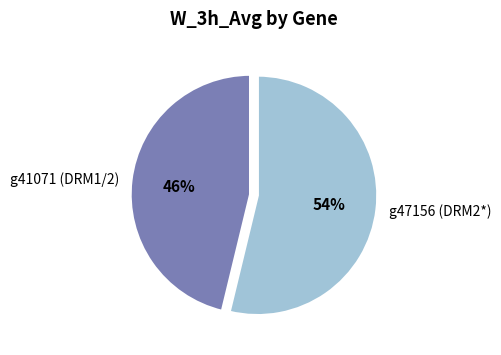

Which slice is the largest?

g47156 (DRM2*)